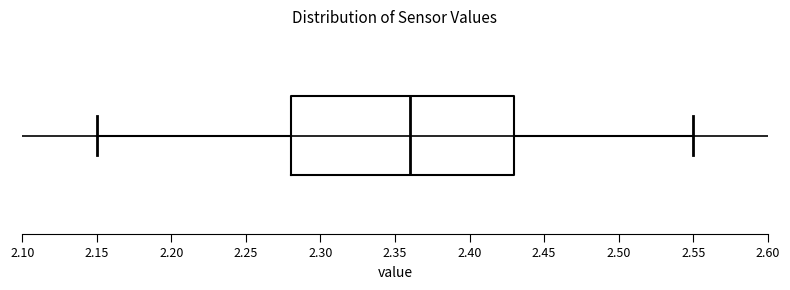

Where does the right whisker of the box end on the x-axis? The values are not printed on the chart, so give them approximately, as read against the axis.

2.55